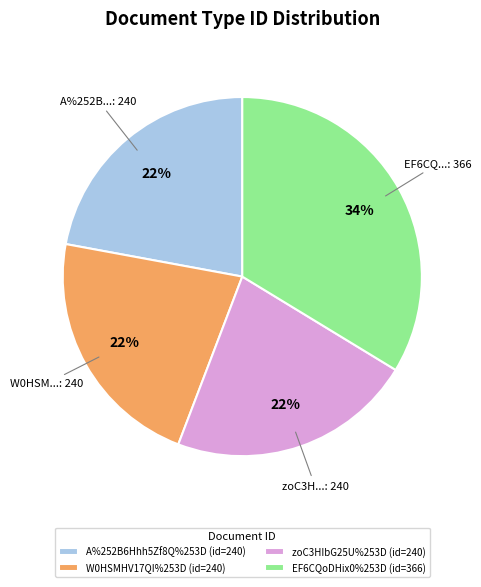

The EF6CQoDHix0%253D slice represents 39% of the pie. True or false?

False